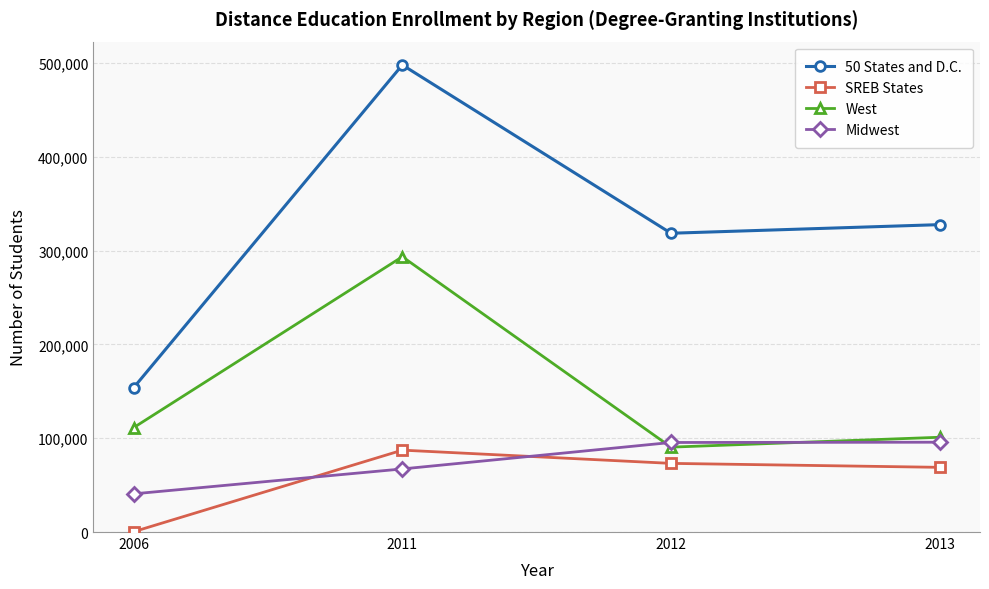

What is the value of the Midwest point at the 3rd from the left?

95439